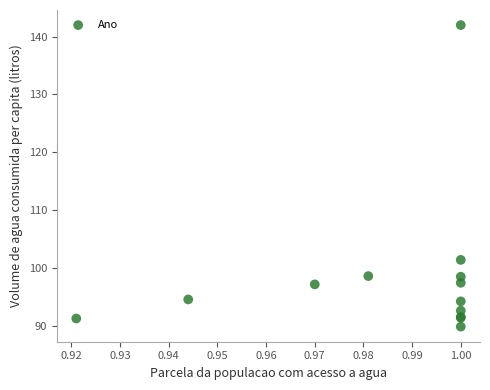

What Y value in the scatter plot is closest to 115?

101.4